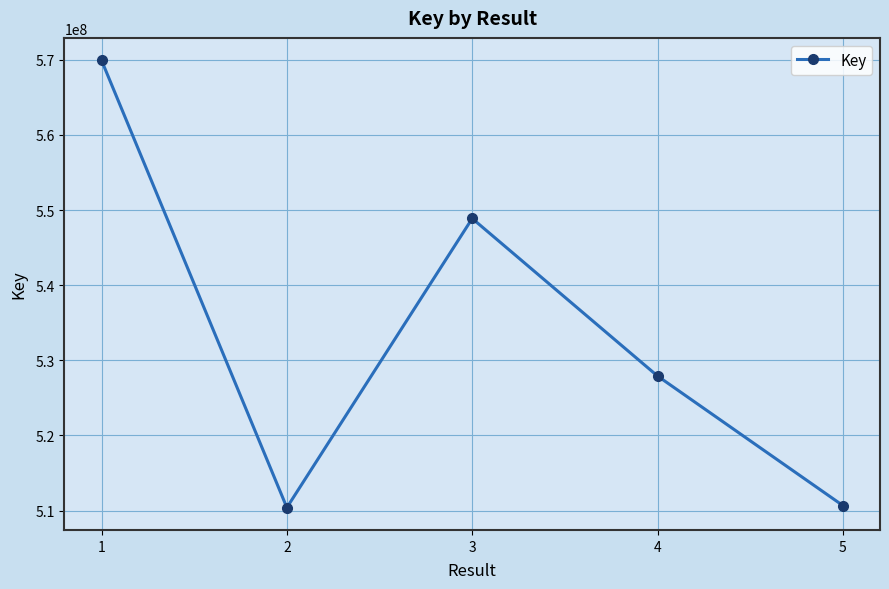

What is the greatest value displayed?

569941113